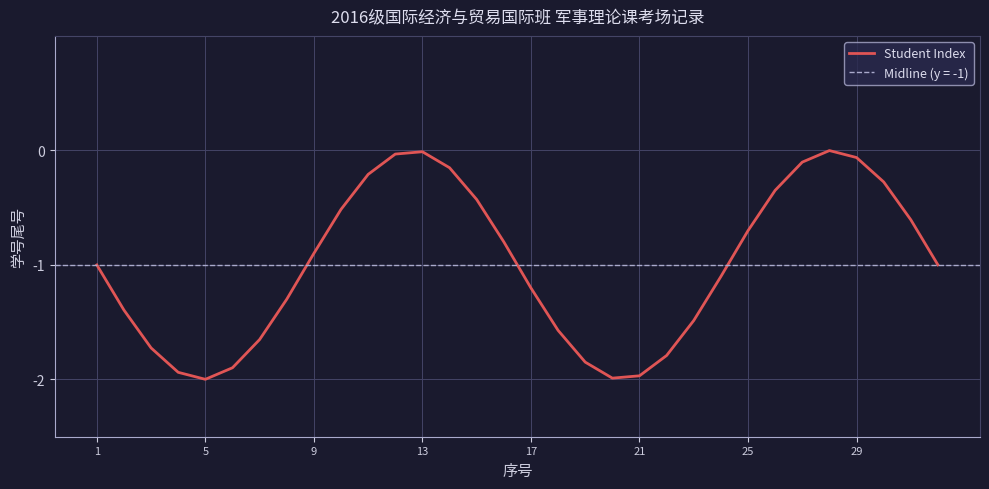

What is the difference between the maximum and minimum values?

2.0